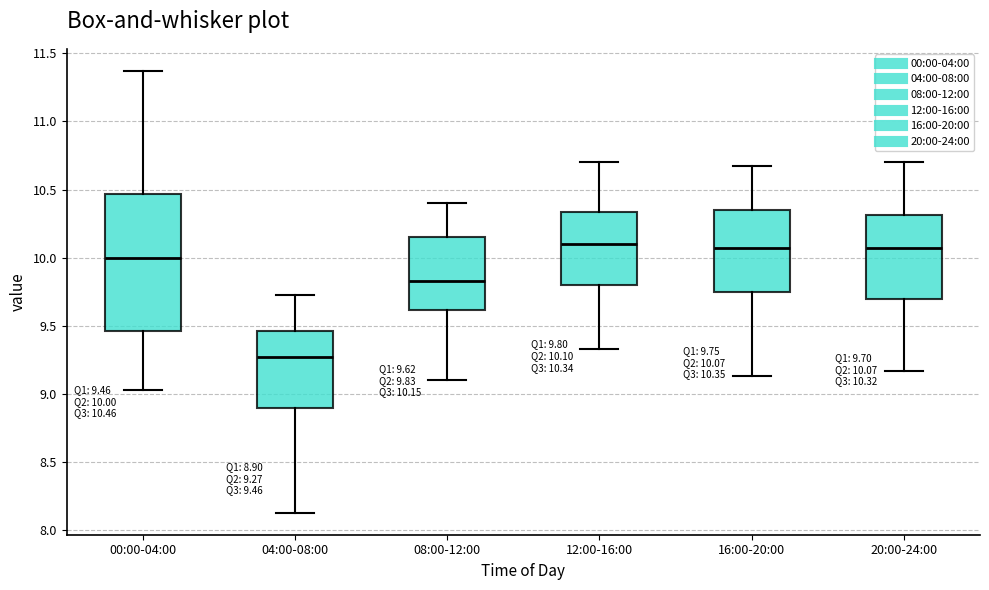

Which box has the lowest median line?

04:00-08:00